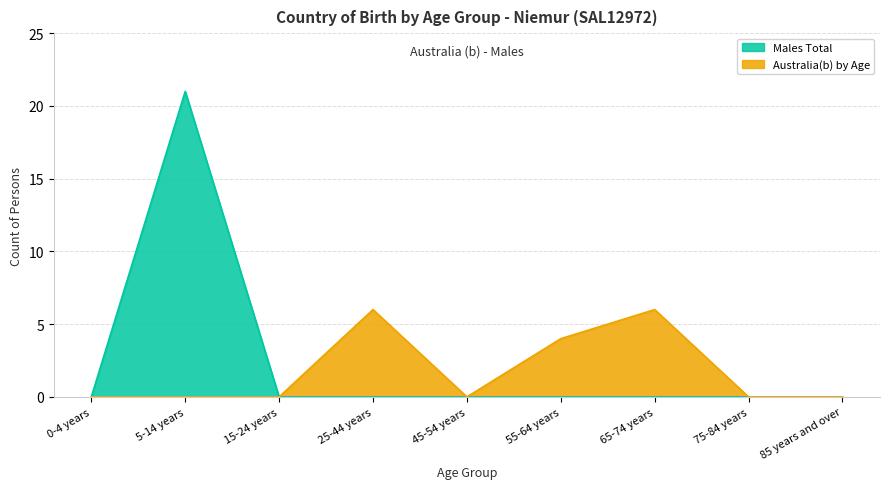

What is the difference between the maximum and minimum values in the Males series?

21